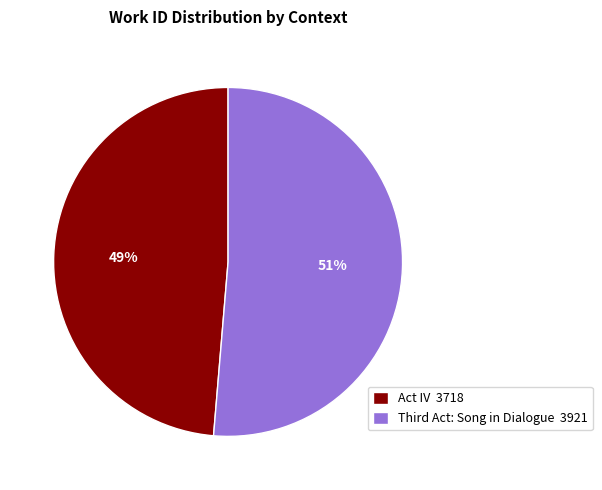

Which slice is the smallest?

Act IV